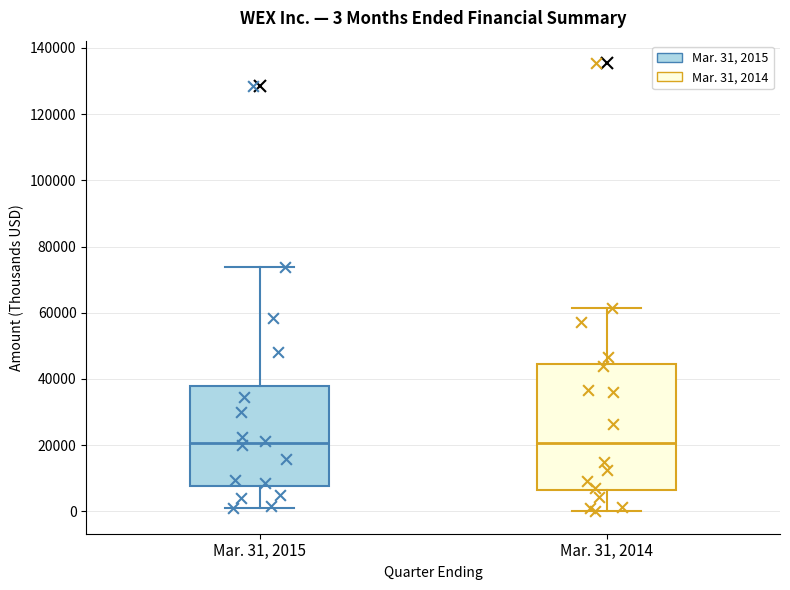

Comparing the boxes themselves (not the whiskers), which one is the tallest?

Mar. 31, 2014